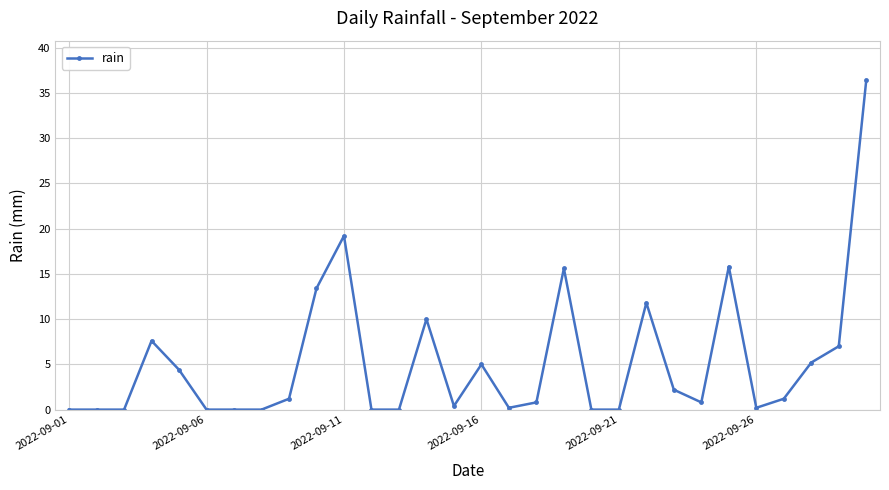

What is the difference between the maximum and minimum values?

36.4